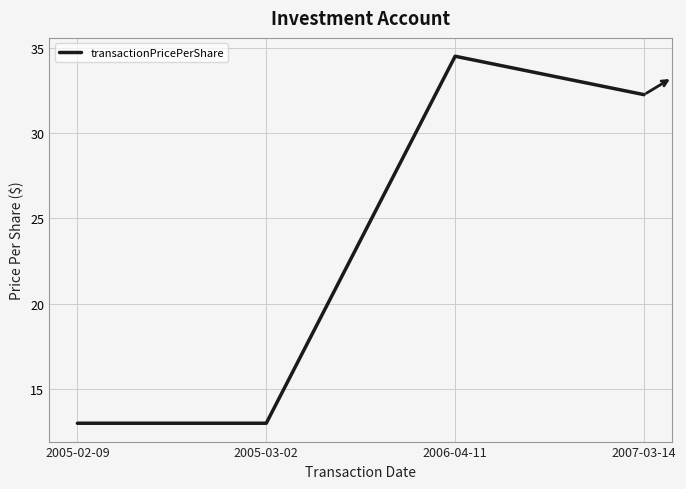

What is the average value?

23.2